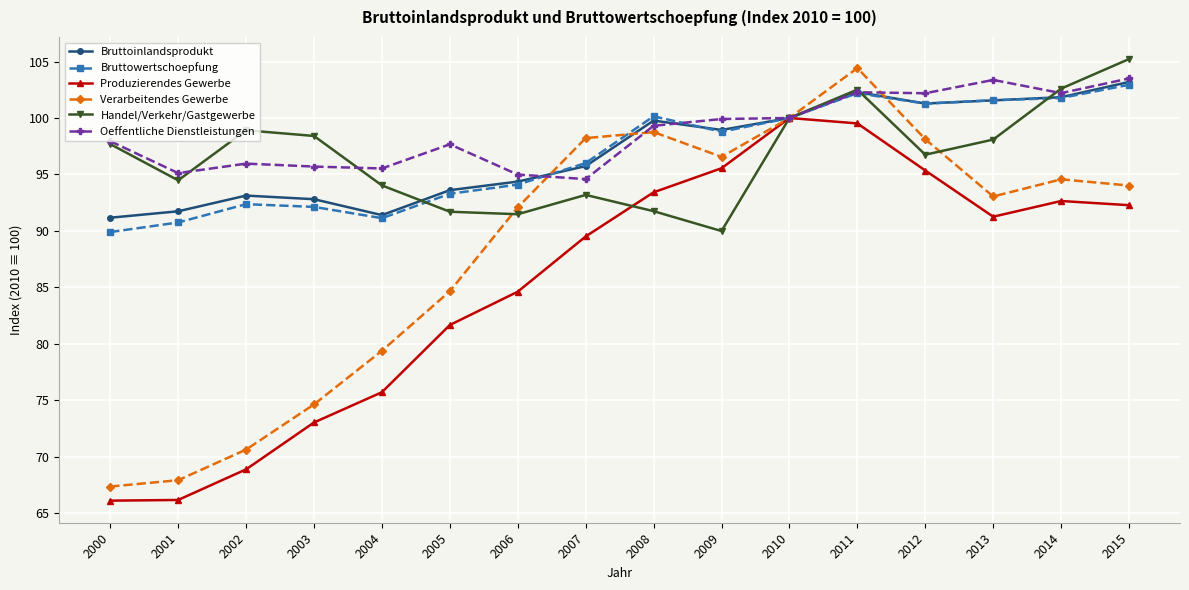

What is the sum of all Bruttowertschoepfung values?

1548.4